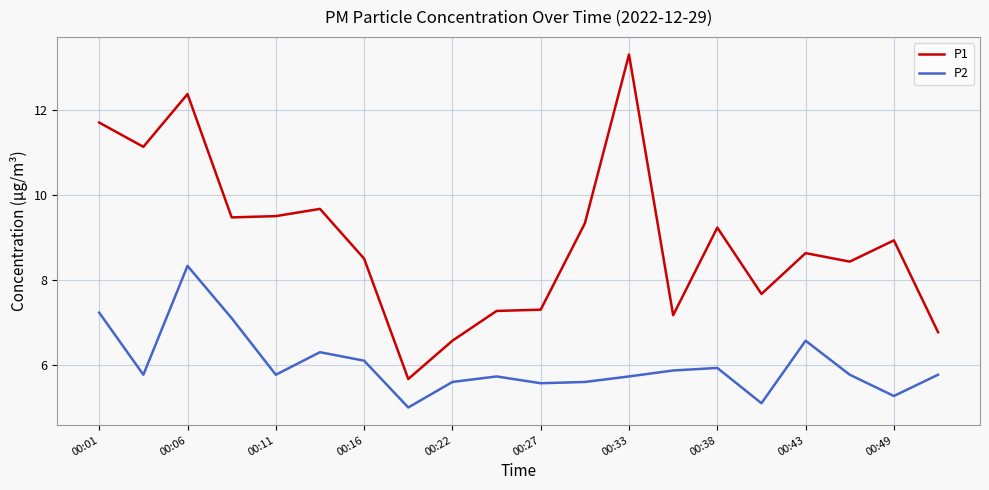

Rank the series by their average value, from highest to lowest.

P1, P2